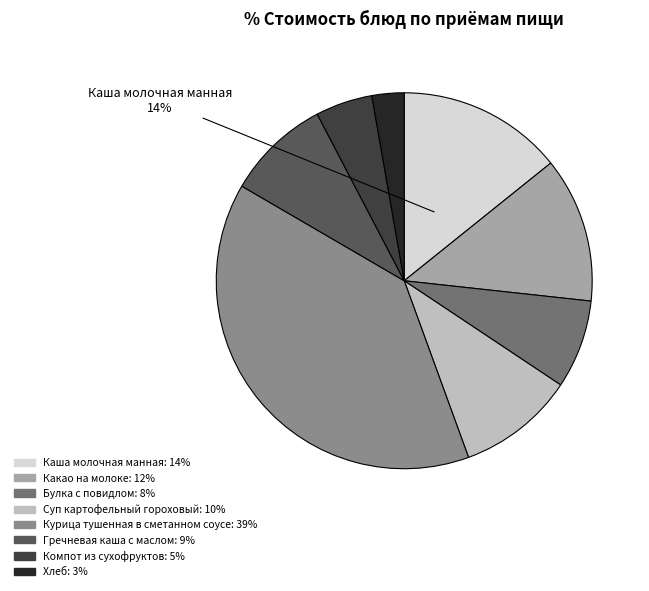

To the nearest percent, what is the difference between the largest and smallest slice percentages?

36%